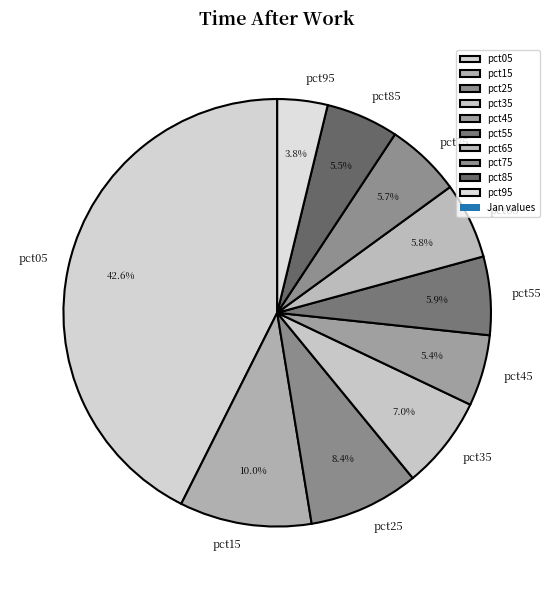

Does pct25 represent more than half of the total?

No